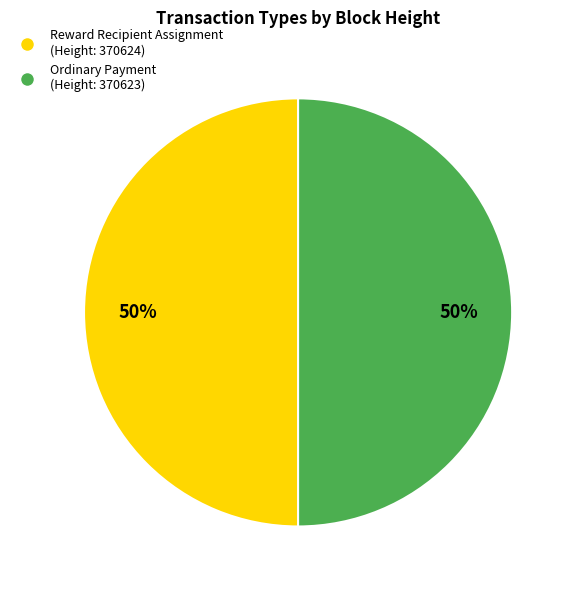

The Reward Recipient Assignment (Height: 370624) slice represents 61% of the pie. True or false?

False